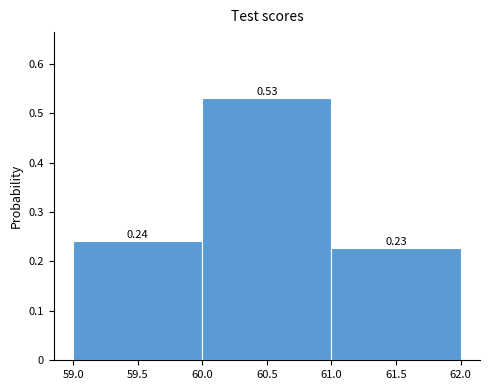

Which range on the x-axis has the tallest bar?

60.0 to 61.0